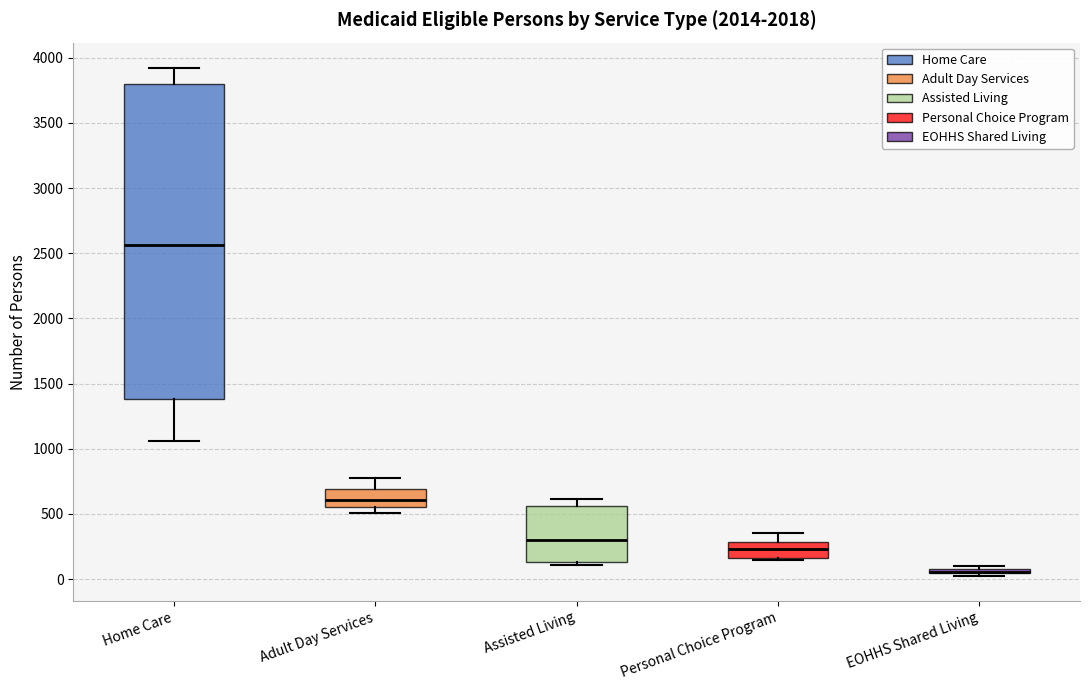

Comparing the boxes themselves (not the whiskers), which one is the tallest?

Home Care